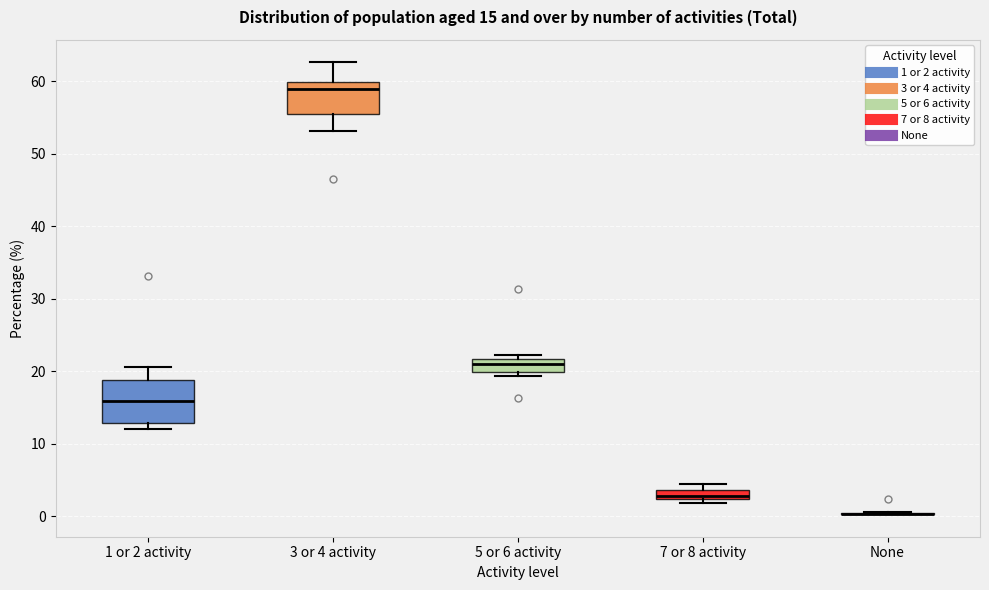

Comparing the boxes themselves (not the whiskers), which one is the tallest?

1 or 2 activity